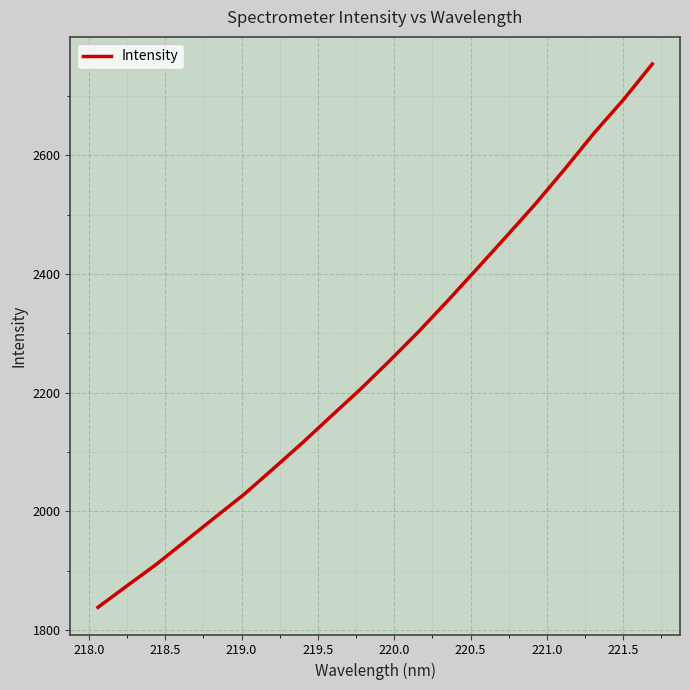

What is the greatest value displayed?

2753.7